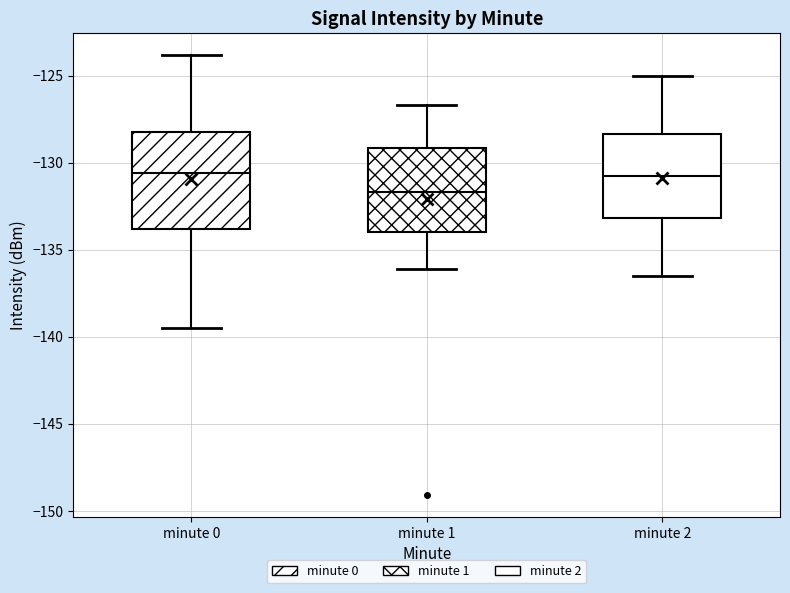

Reading left to right, read every box against the y-axis: the position of its median line, the range the box covers, and the ends of its whiskers. The values are not printed on the chart, so give them approximately, as read against the axis.

minute 0: median -130.5, box -134.0 to -128.0, whiskers -139.5 to -124.0
minute 1: median -131.5, box -134.0 to -129.0, whiskers -136.0 to -126.5
minute 2: median -130.5, box -133.0 to -128.5, whiskers -136.5 to -125.0